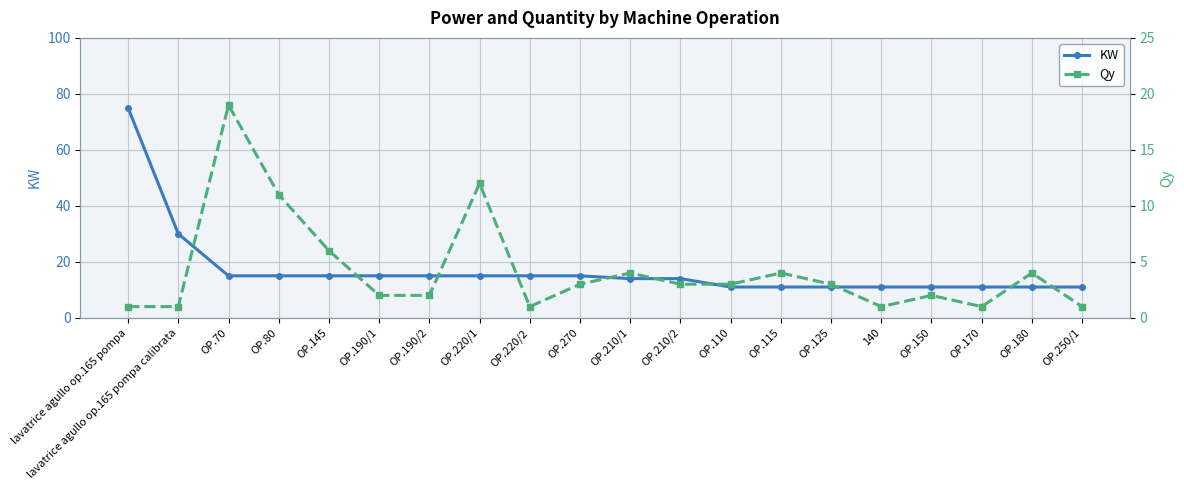

How many lines are shown in the chart?

2